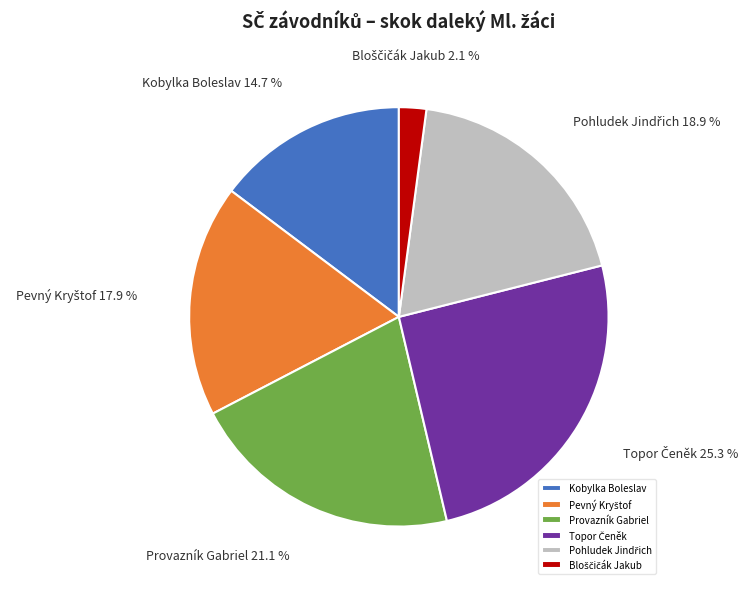

To the nearest percent, what is the average slice percentage?

17%